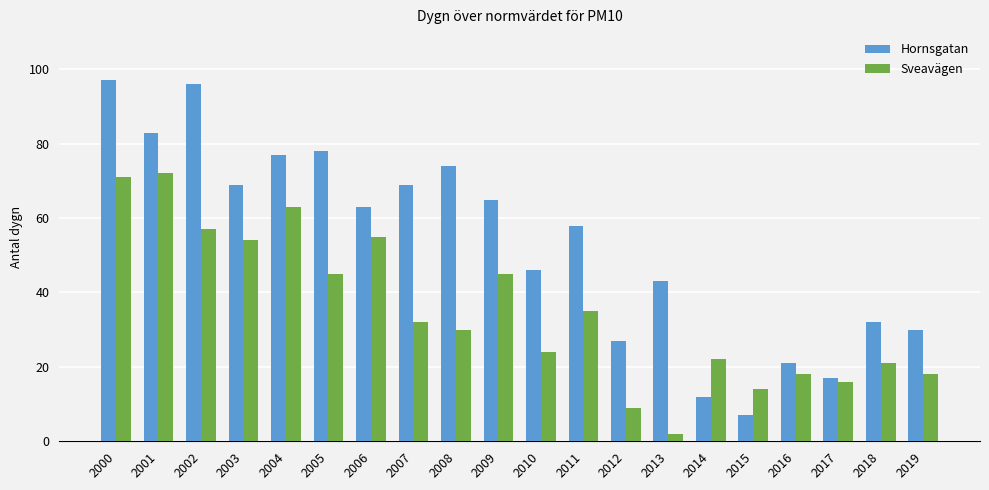

What is the highest value of the Hornsgatan series?

97